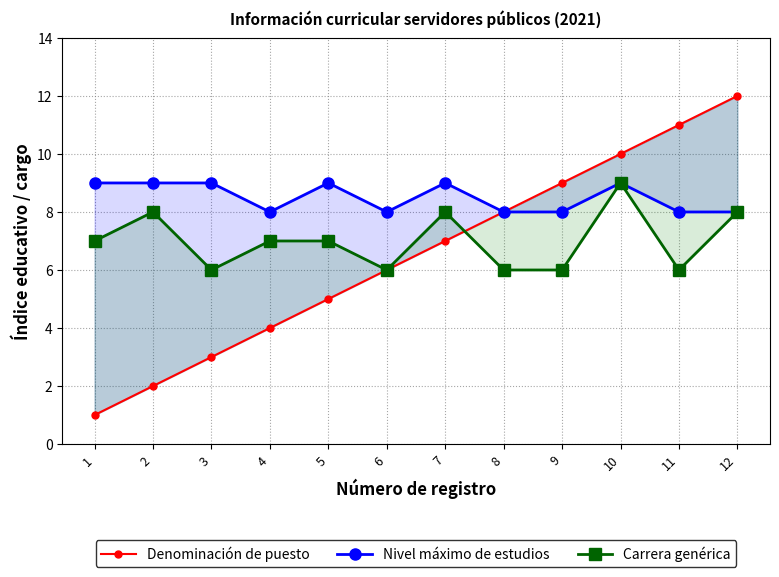

Which category has the highest value across all series?

12